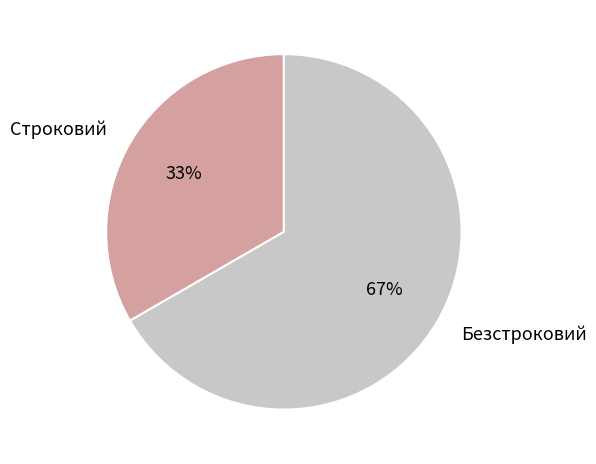

Which category has the biggest portion of the pie?

Безстроковий